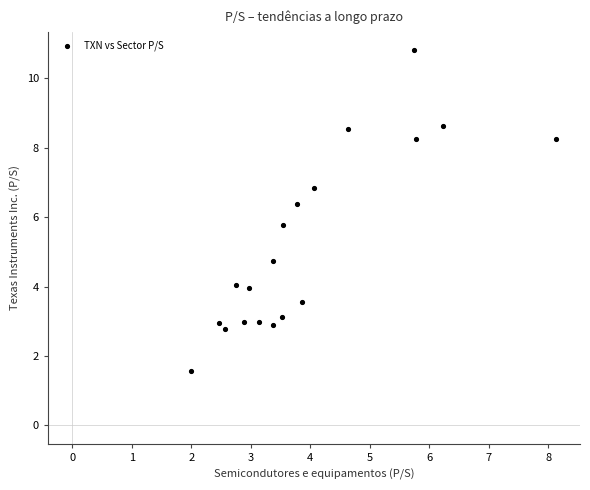

What Y value in the scatter plot is closest to 6?

5.8